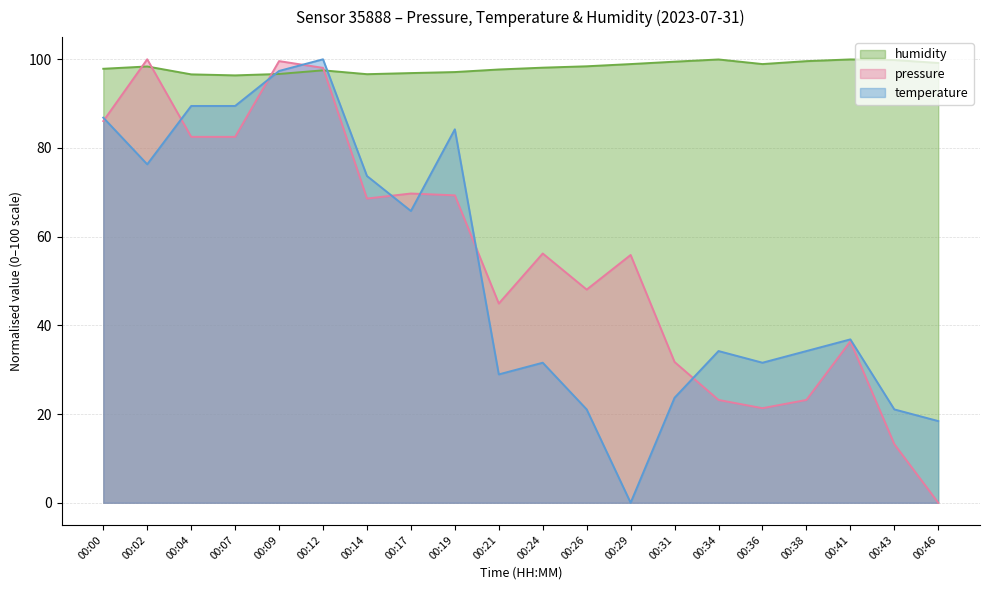

Reading left to right, what are all the values shown in this chart?

pressure: 86.1	100.0	82.5	82.5	99.6	98.1	68.6	69.7	69.3	44.9	56.2	48.1	55.9	31.7	23.2	21.3	23.2	36.4	13.2	0.0
temperature: 86.8	76.3	89.5	89.5	97.4	100.0	73.7	65.8	84.2	28.9	31.6	21.1	0.0	23.7	34.2	31.6	34.2	36.8	21.1	18.4
humidity: 97.9	98.4	96.6	96.4	96.7	97.5	96.6	96.9	97.1	97.7	98.1	98.4	98.9	99.5	100.0	98.9	99.6	100.0	99.8	99.2